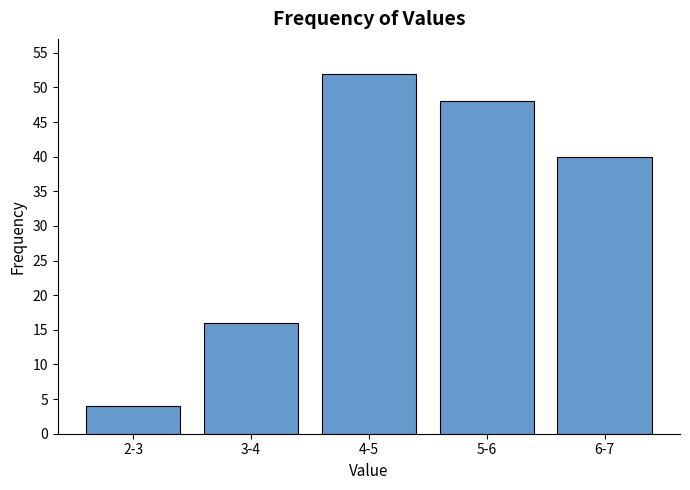

Reading left to right, extract all data points from this chart.

4	16	52	48	40